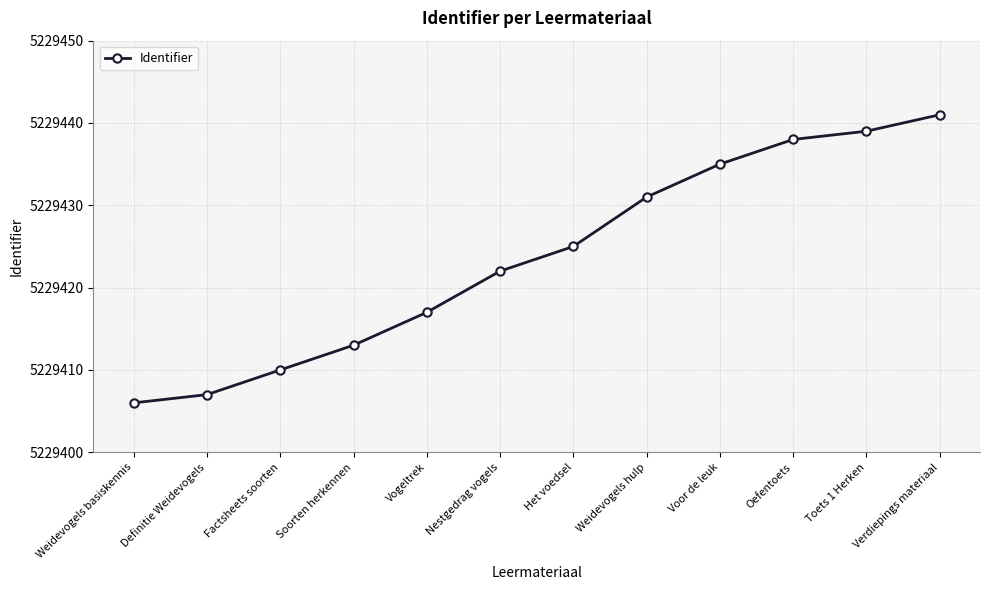

Reading left to right, transcribe all the data shown in this chart.

Weidevogels basiskennis=5229406	Definitie Weidevogels=5229407	Factsheets soorten=5229410	Soorten herkennen=5229413	Vogeltrek=5229417	Nestgedrag vogels=5229422	Het voedsel=5229425	Weidevogels hulp=5229431	Voor de leuk=5229435	Oefentoets=5229438	Toets 1 Herken=5229439	Verdiepings materiaal=5229441